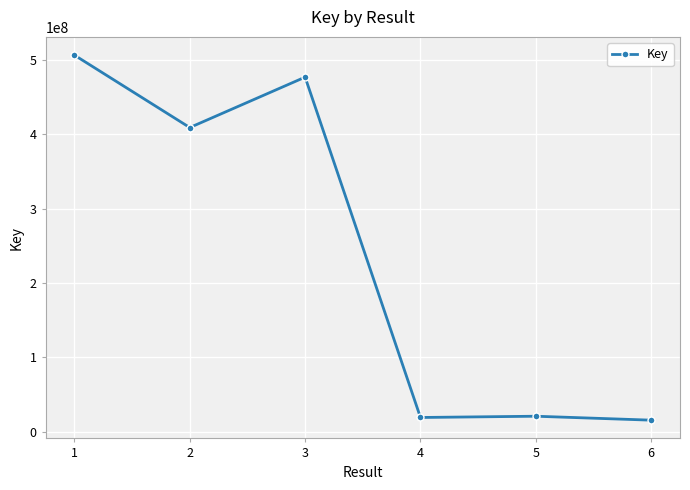

What is the difference between the values at 6 and 3?

460875081